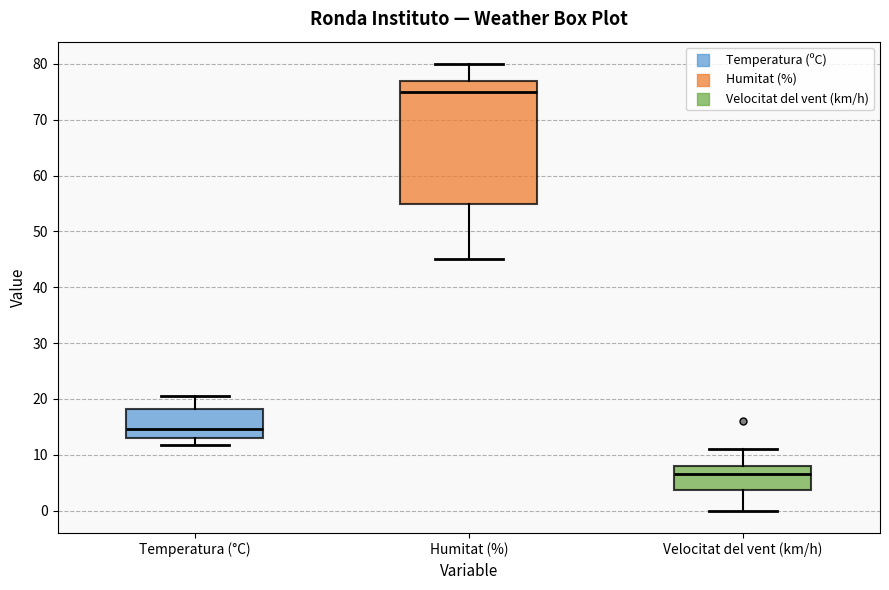

Comparing the boxes themselves (not the whiskers), which one is the tallest?

Humitat (%)